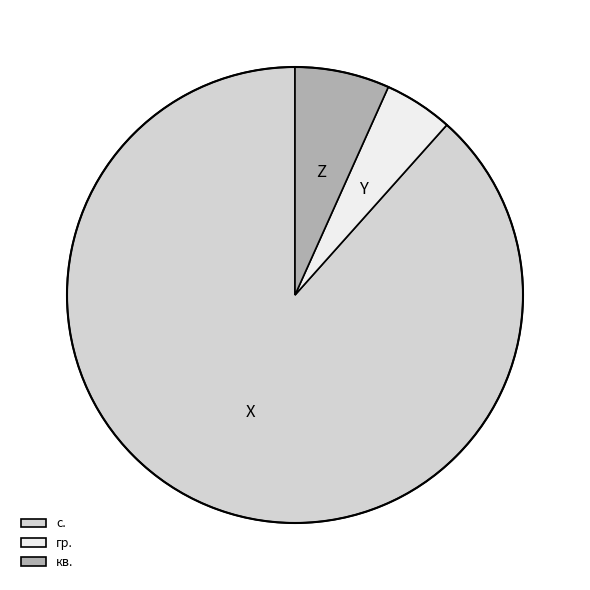

True or false: гр. accounts for 15% of the total.

False